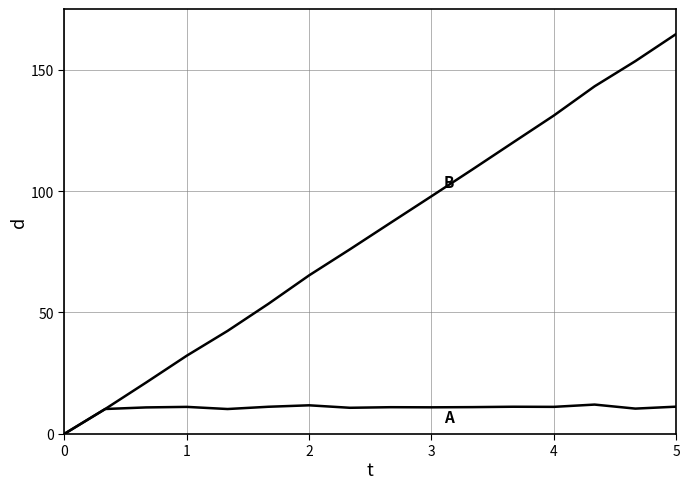

Is this an area chart (filled region under the line)?

No